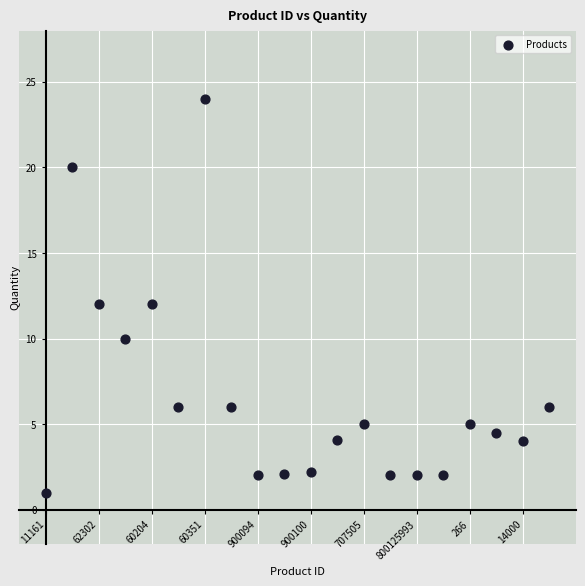

What is the range of Y values (max minus min)?

23.0